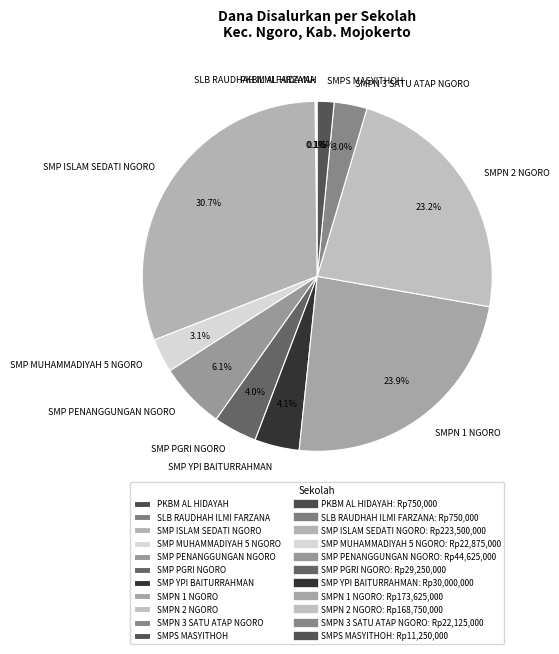

What portion of the pie excludes SMP YPI BAITURRAHMAN?

95.9%